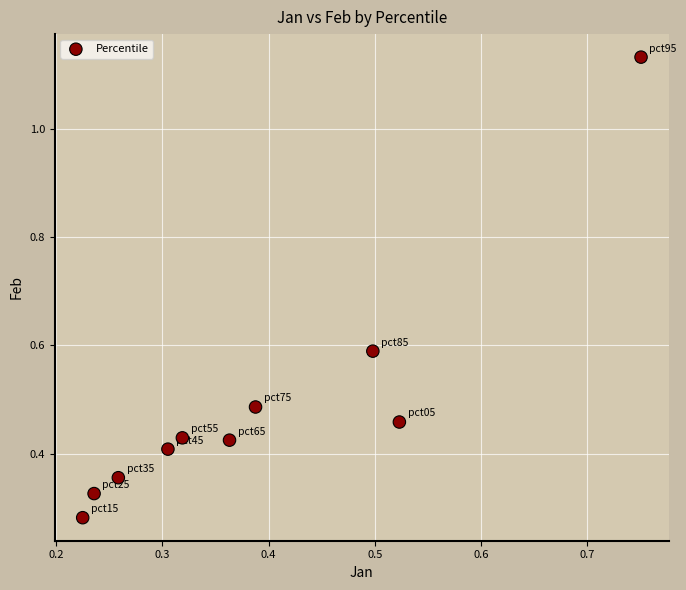

How many points are shown in the scatter plot?

10